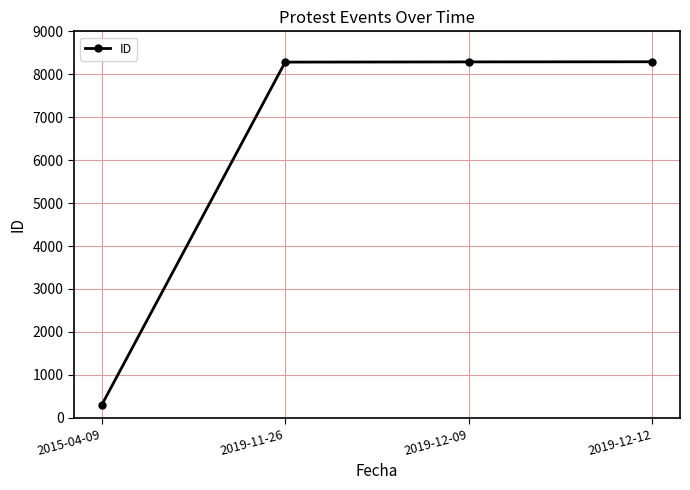

What is the ratio of the value at 2019-11-26 to the value at 2019-12-12?

1.0